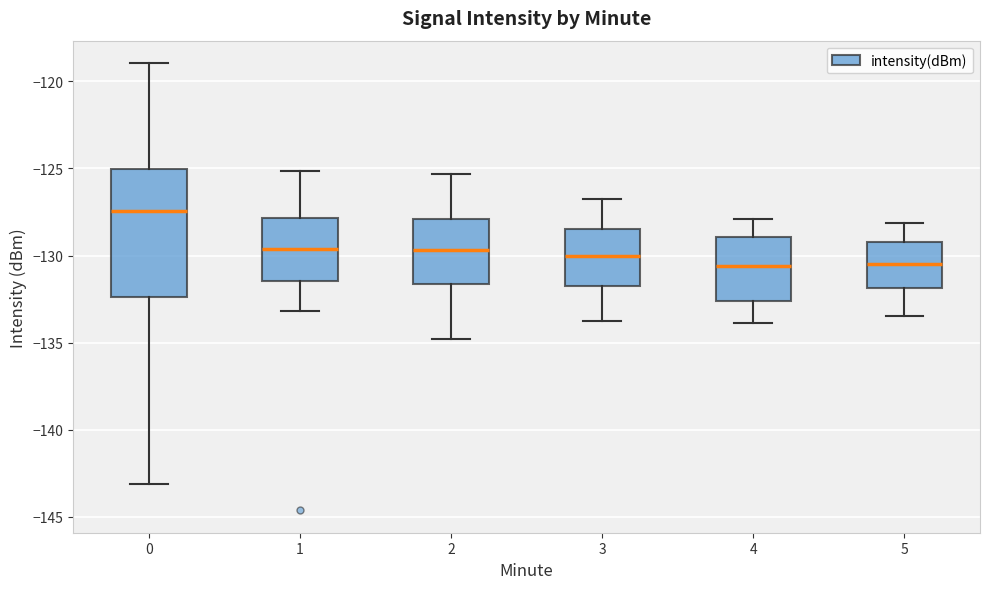

Reading left to right, transcribe this box plot: for each box, give where its median line is, the range the box spans, and where its two whiskers end, as read against the y-axis. The values are not printed on the chart, so give them approximately, as read against the axis.

0: median -127.5, box -132.5 to -125.0, whiskers -143.0 to -119.0
1: median -129.5, box -131.5 to -128.0, whiskers -133.0 to -125.0
2: median -129.5, box -131.5 to -128.0, whiskers -135.0 to -125.5
3: median -130.0, box -132.0 to -128.5, whiskers -134.0 to -127.0
4: median -130.5, box -132.5 to -129.0, whiskers -134.0 to -128.0
5: median -130.5, box -132.0 to -129.0, whiskers -133.5 to -128.0